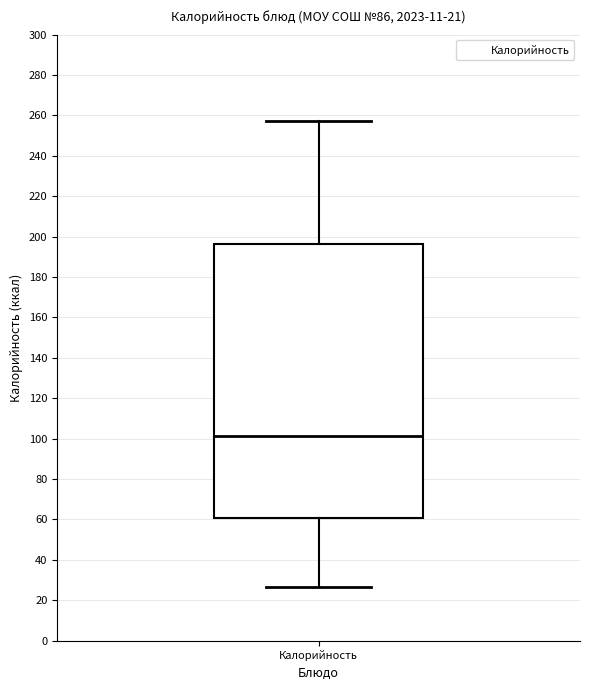

Read this box plot against the y-axis: the position of the median line, the range covered by the box, and the ends of both whiskers. The values are not printed on the chart, so give them approximately, as read against the axis.

median 102, box 60 to 196, whiskers 26 to 258